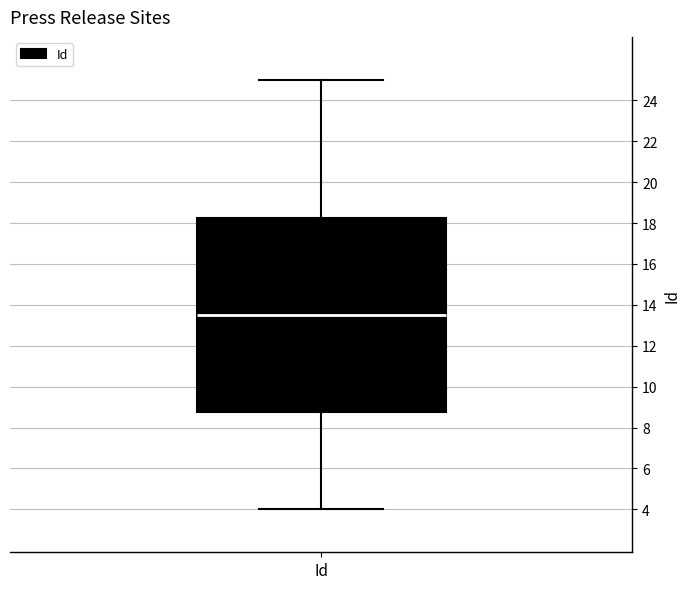

Transcribe this box plot: give where the median line is, the range the box spans, and where the two whiskers end, as read against the y-axis. The values are not printed on the chart, so give them approximately, as read against the axis.

median 13.6, box 8.8 to 18.2, whiskers 4.0 to 25.0